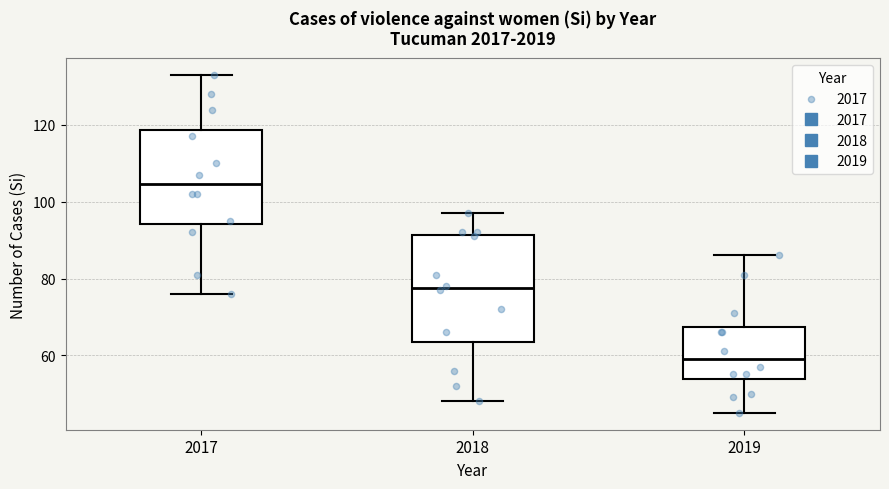

Which box is the tallest, from its lower edge to its upper edge?

2018